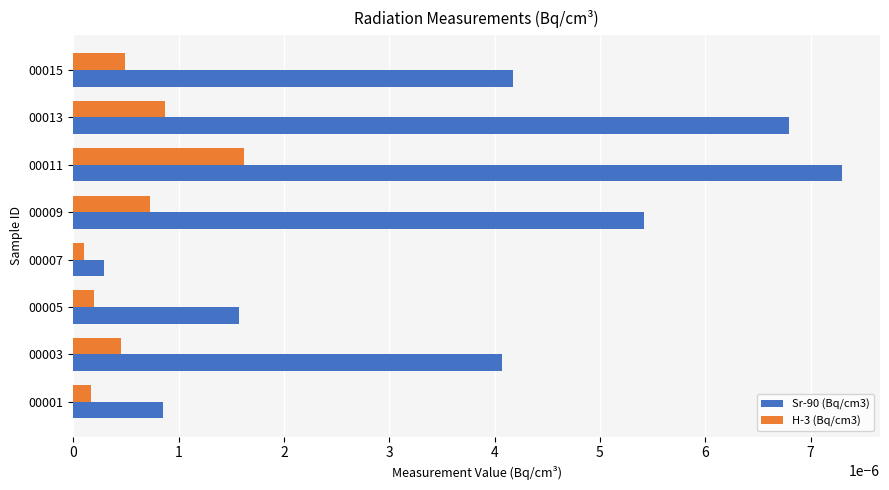

Which label corresponds to the smallest value in the chart?

00007